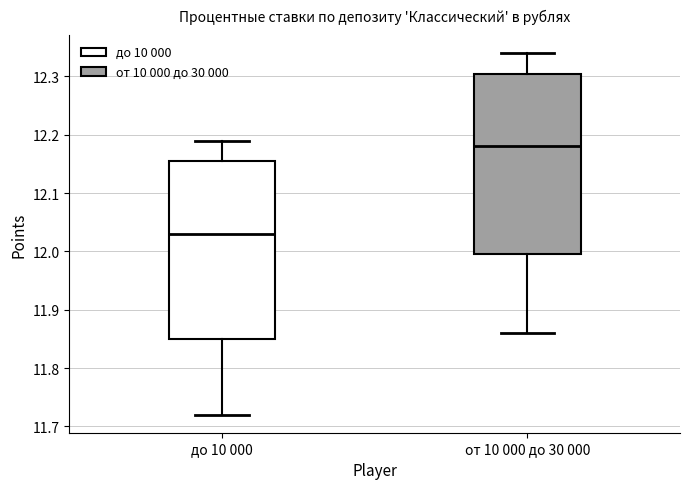

Which box has the highest median line?

от 10 000 до 30 000